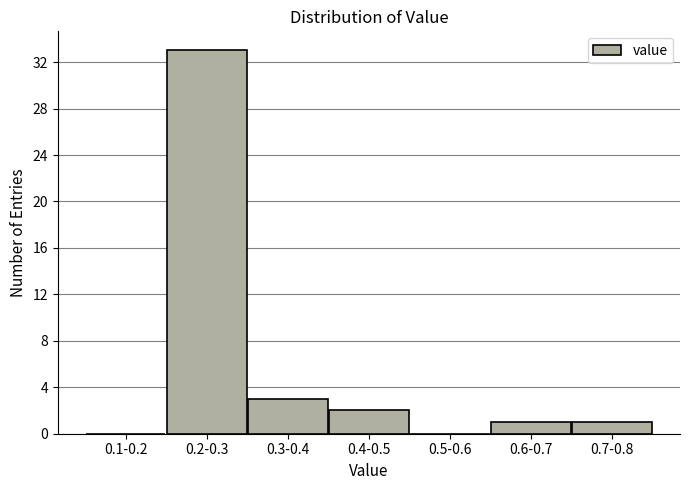

Reading left to right, transcribe all the data shown in this chart.

0.1-0.2=0	0.2-0.3=33	0.3-0.4=3	0.4-0.5=2	0.5-0.6=0	0.6-0.7=1	0.7-0.8=1